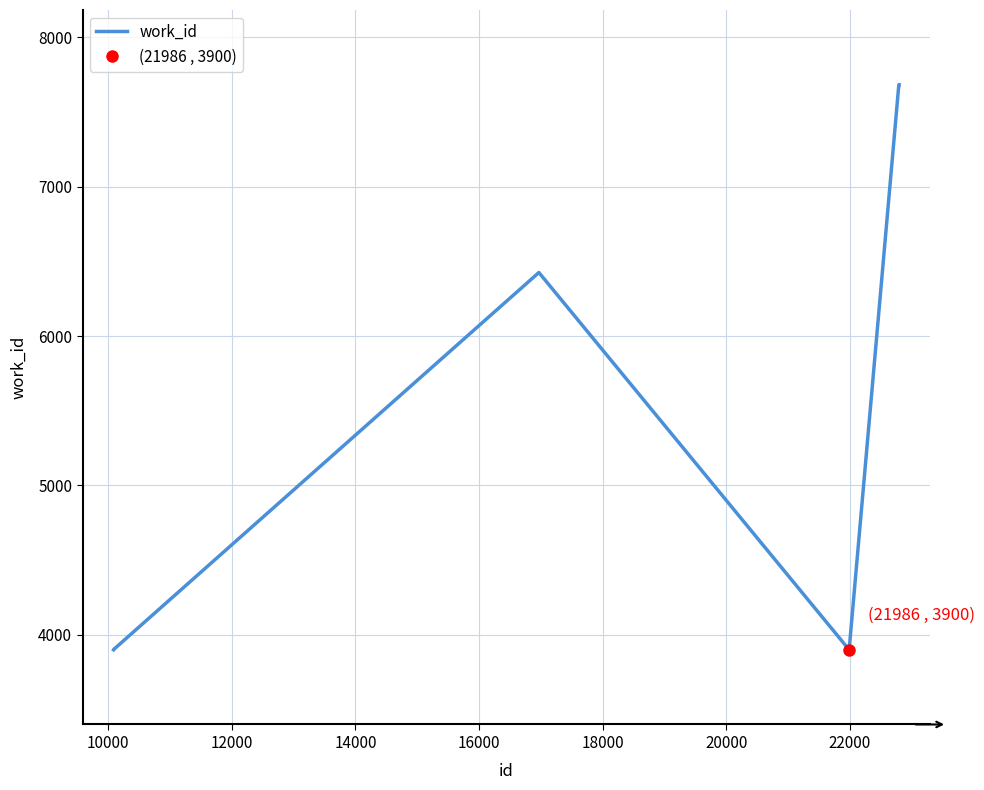

How many points are higher than both their immediate neighbors (excluding endpoints)?

1